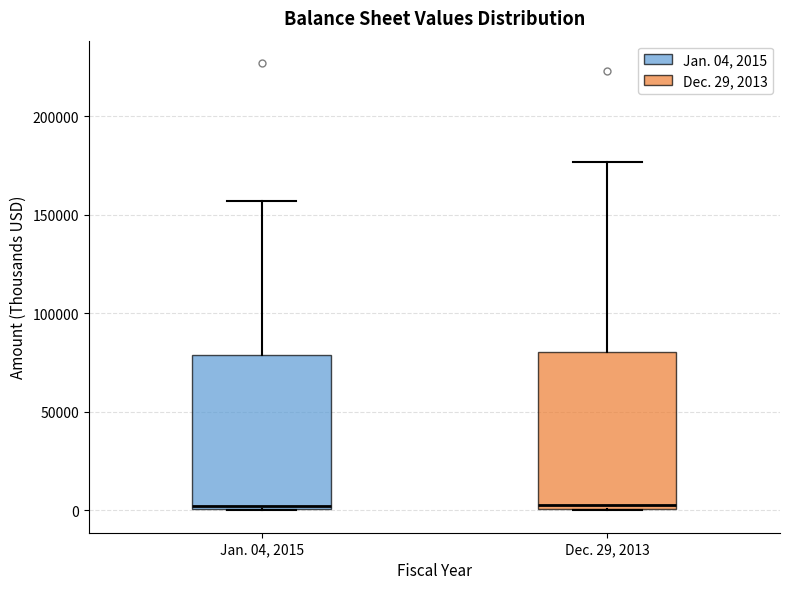

Where does the median line of the box for Dec. 29, 2013 sit on the y-axis? The values are not printed on the chart, so give them approximately, as read against the axis.

5000